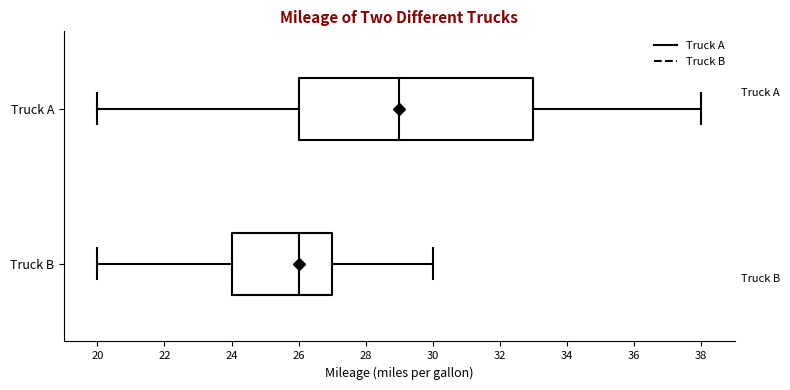

Which box's median line is the furthest to the left?

Truck B